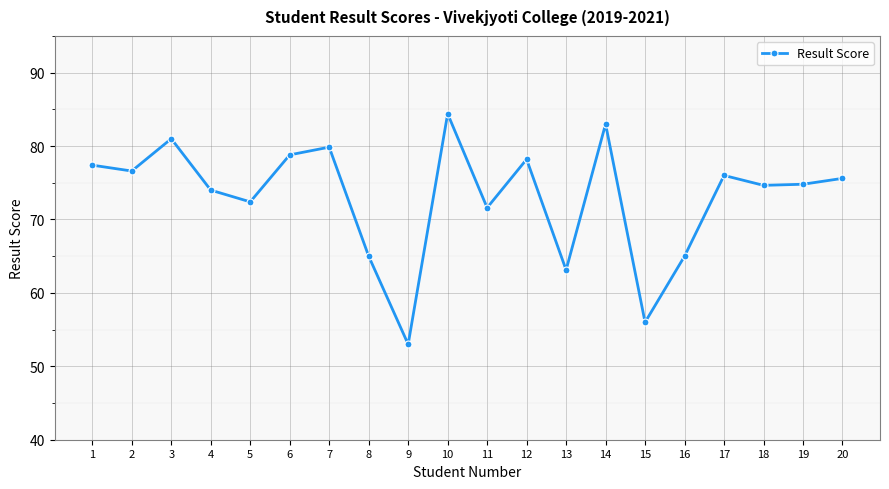

Which label corresponds to the largest value in the chart?

10